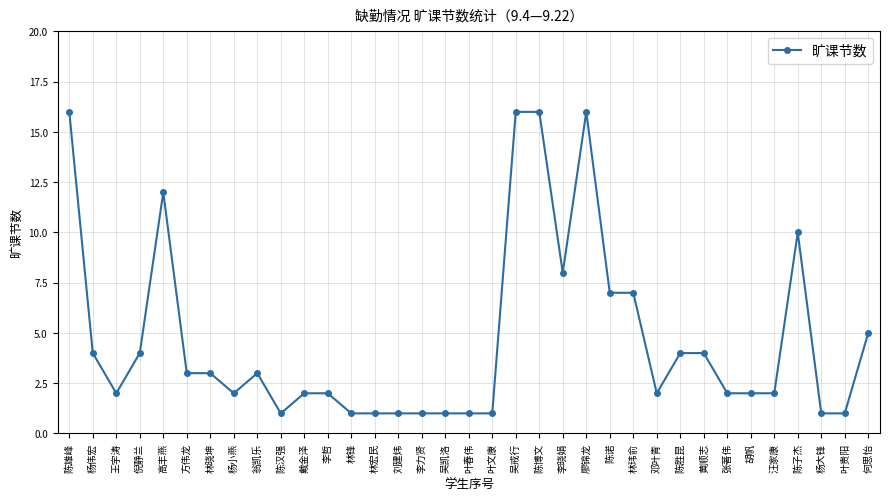

What is the maximum value shown in the chart?

16